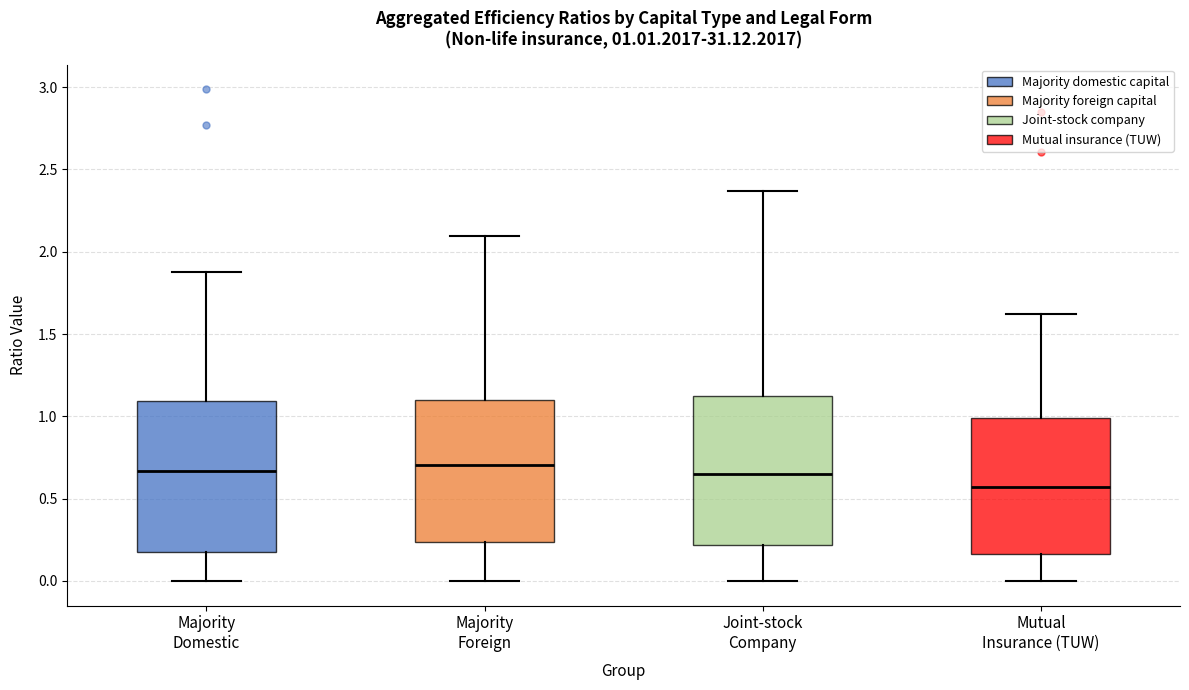

Which box's median line is the lowest?

Mutual Insurance (TUW)